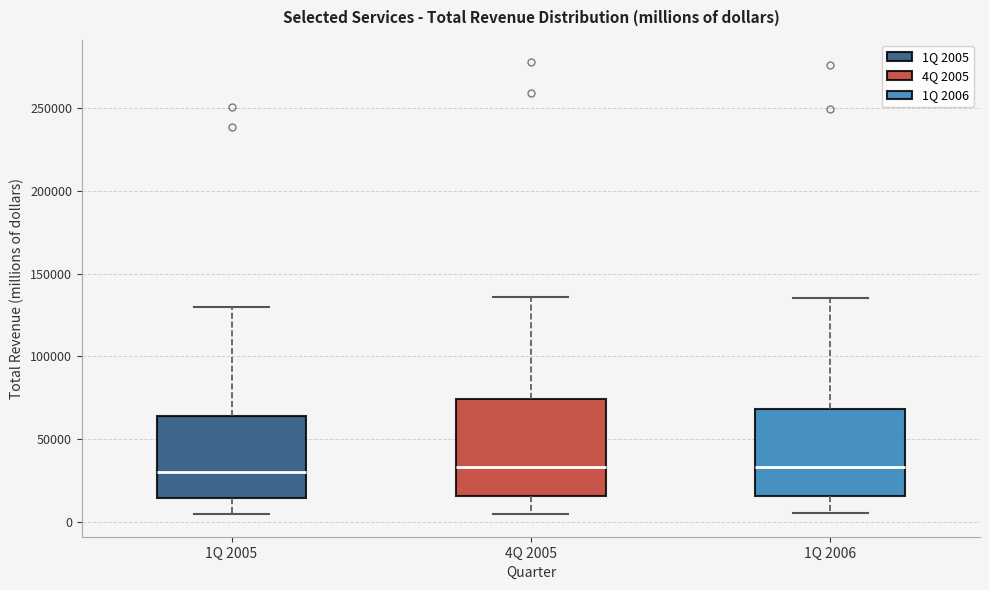

Comparing the boxes themselves (not the whiskers), which one is the tallest?

4Q 2005